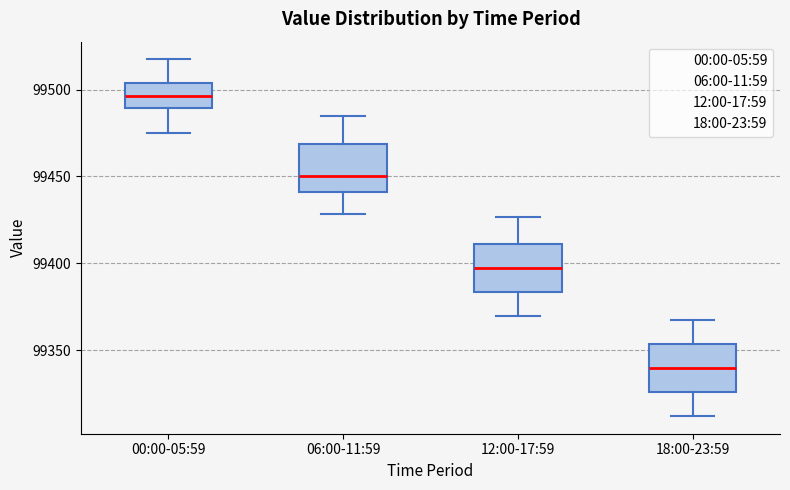

Reading left to right, transcribe this box plot: for each box, give where its median line is, the range the box spans, and where its two whiskers end, as read against the y-axis. The values are not printed on the chart, so give them approximately, as read against the axis.

00:00-05:59: median 99495, box 99490 to 99505, whiskers 99475 to 99515
06:00-11:59: median 99450, box 99440 to 99470, whiskers 99430 to 99485
12:00-17:59: median 99395, box 99385 to 99410, whiskers 99370 to 99425
18:00-23:59: median 99340, box 99325 to 99355, whiskers 99310 to 99365